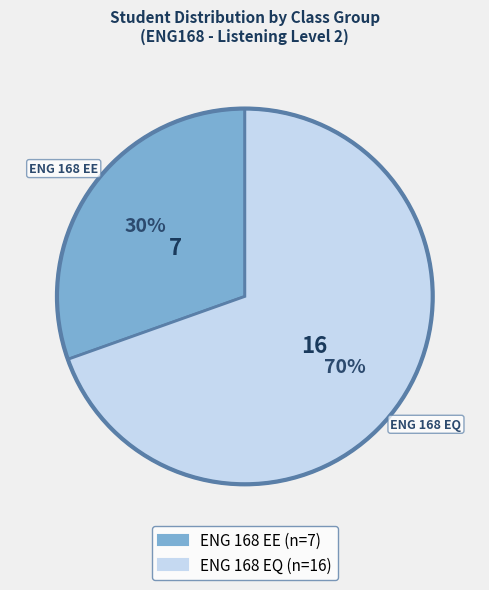

Is there a majority slice in this chart?

Yes